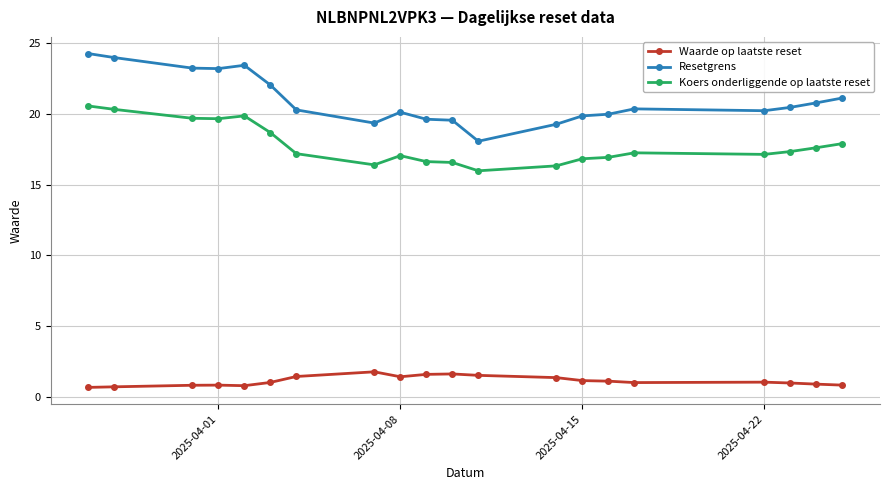

List the series in order of their peak value, lowest first.

Waarde op laatste reset, Koers onderliggende op laatste reset, Resetgrens